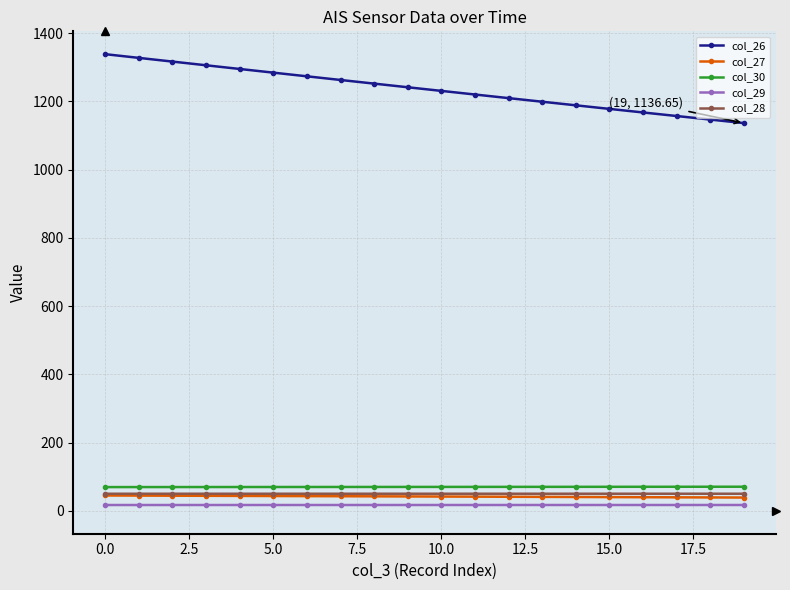

True or false: col_27 and col_26 cross at least once.

False